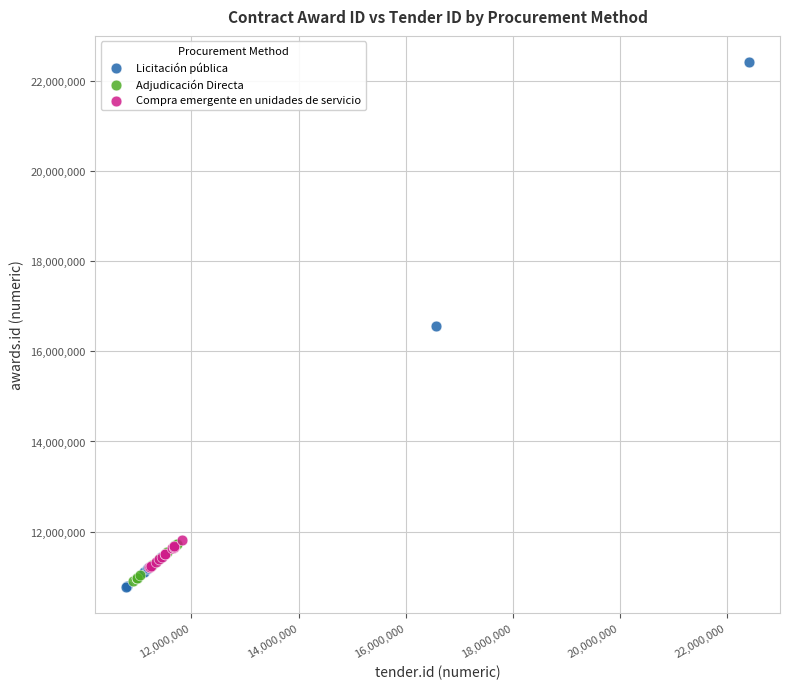

What are all the series names shown in the legend?

Licitación pública, Adjudicación Directa, Compra emergente en unidades de servicio